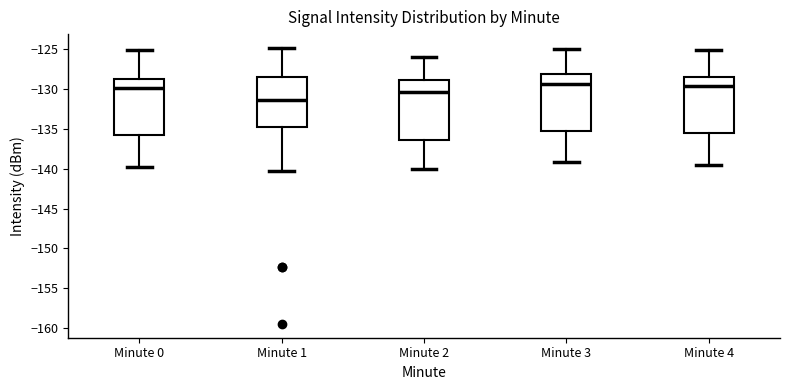

Reading left to right, transcribe this box plot: for each box, give where its median line is, the range the box spans, and where its two whiskers end, as read against the y-axis. The values are not printed on the chart, so give them approximately, as read against the axis.

Minute 0: median -130.0, box -136.0 to -128.5, whiskers -140.0 to -125.0
Minute 1: median -131.5, box -135.0 to -128.5, whiskers -140.5 to -125.0
Minute 2: median -130.5, box -136.5 to -129.0, whiskers -140.0 to -126.0
Minute 3: median -129.5, box -135.0 to -128.0, whiskers -139.0 to -125.0
Minute 4: median -129.5, box -135.5 to -128.5, whiskers -139.5 to -125.0